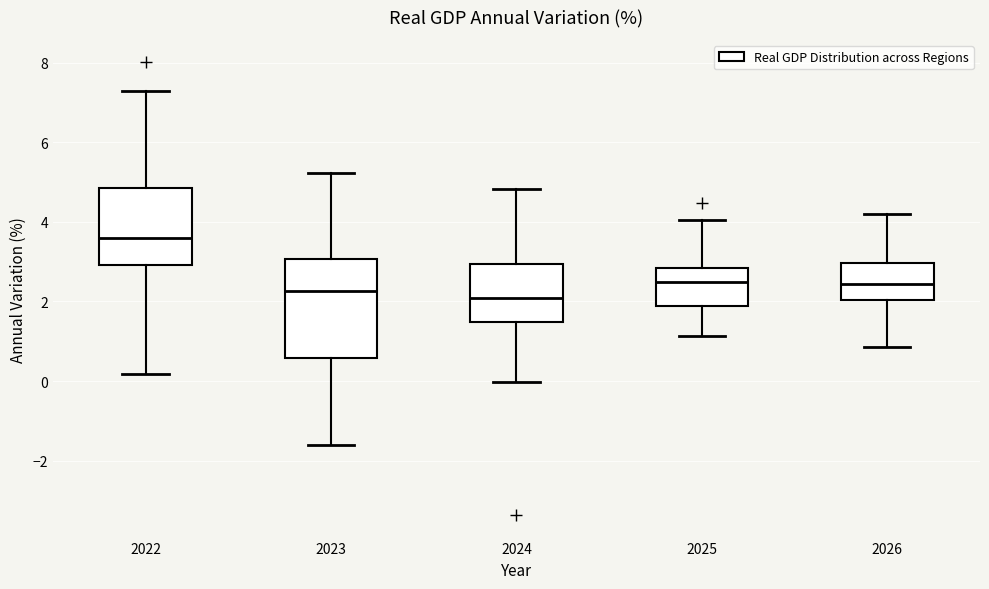

Reading left to right, transcribe this box plot: for each box, give where its median line is, the range the box spans, and where its two whiskers end, as read against the y-axis. The values are not printed on the chart, so give them approximately, as read against the axis.

2022: median 3.6, box 3.0 to 4.8, whiskers 0.2 to 7.2
2023: median 2.2, box 0.6 to 3.0, whiskers -1.6 to 5.2
2024: median 2.0, box 1.4 to 3.0, whiskers 0.0 to 4.8
2025: median 2.4, box 1.8 to 2.8, whiskers 1.2 to 4.0
2026: median 2.4, box 2.0 to 3.0, whiskers 0.8 to 4.2